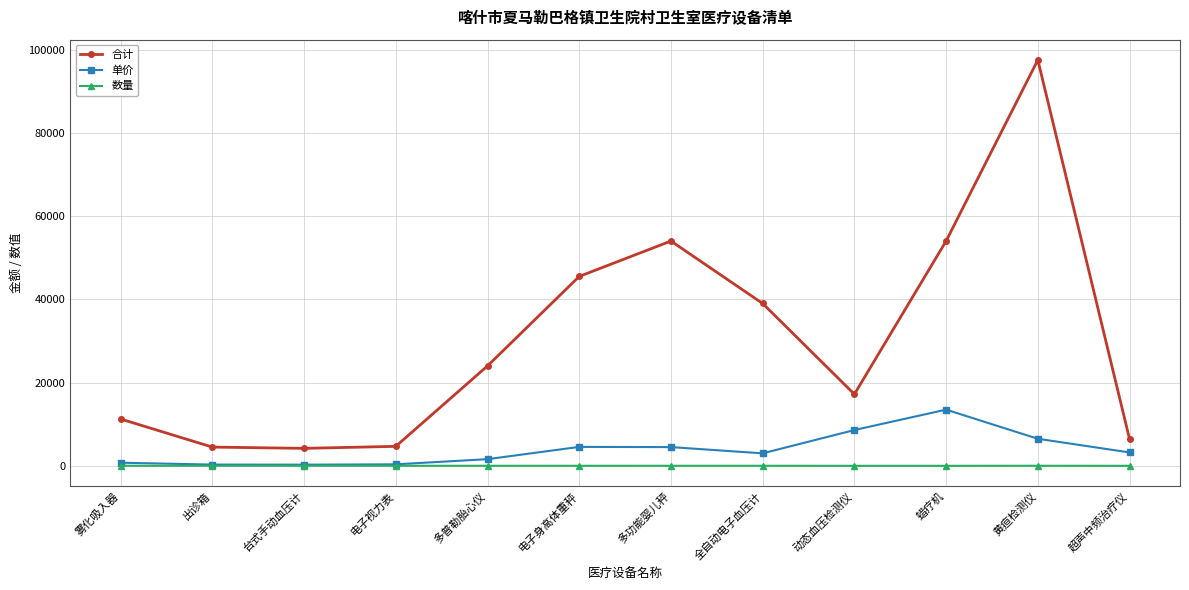

True or false: 合计 and 数量 intersect in this chart.

False